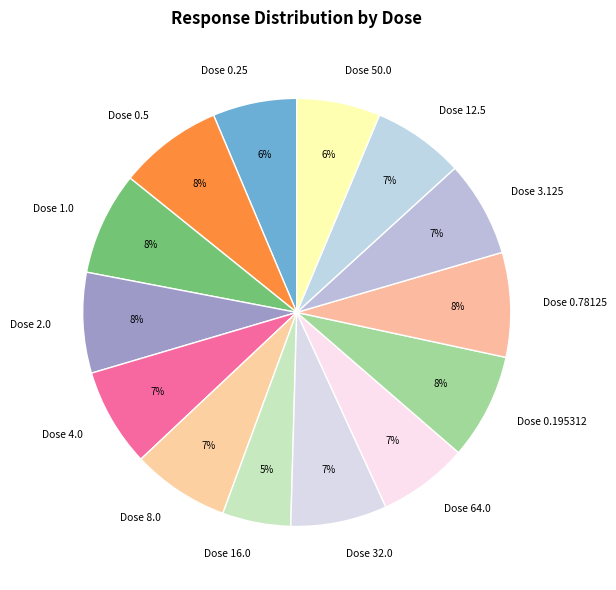

Approximately how many times larger is the value at Dose 16.0 compared to Dose 32.0?

0.7